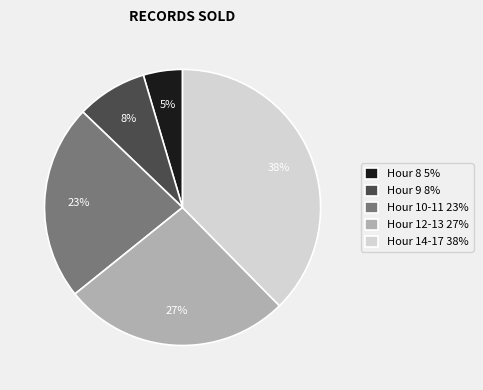

The Hour 10-11 23% slice represents 13% of the pie. True or false?

False